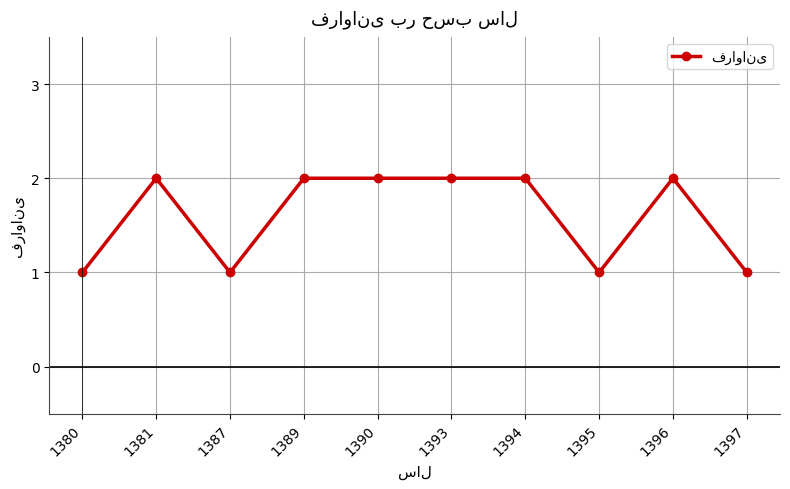

The value at 1381 is 2. True or false?

True